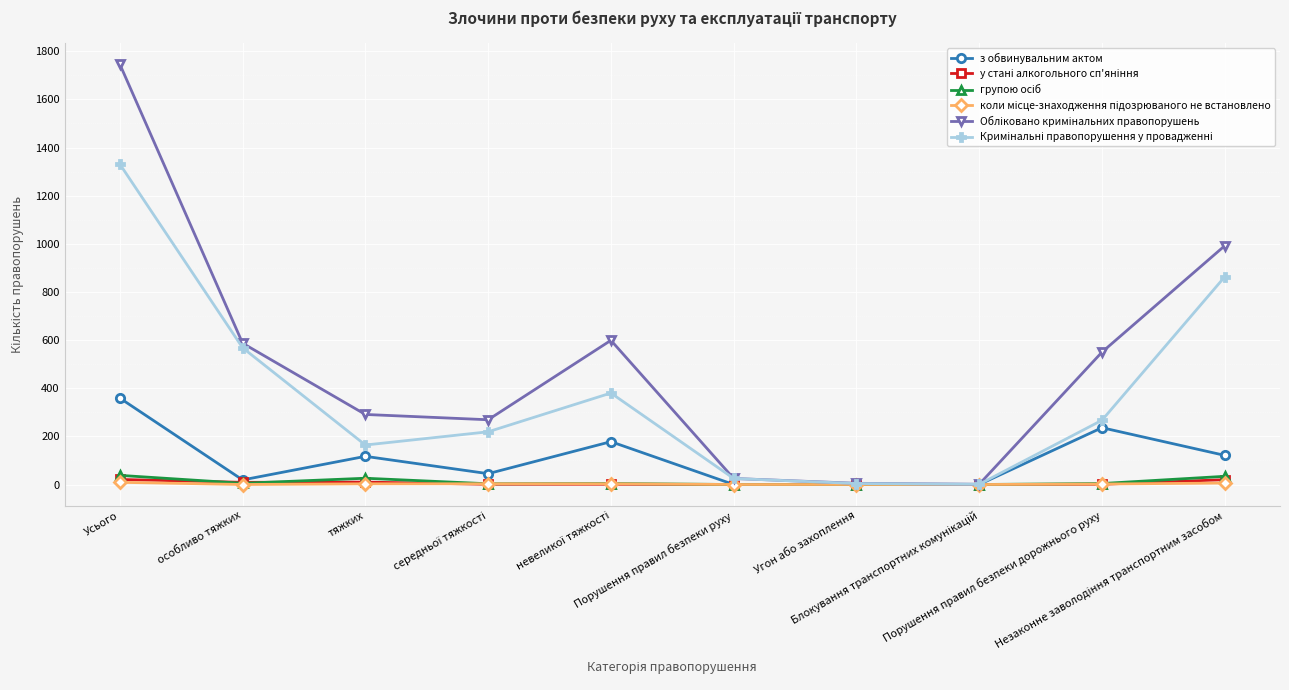

What is the greatest value displayed?

1746